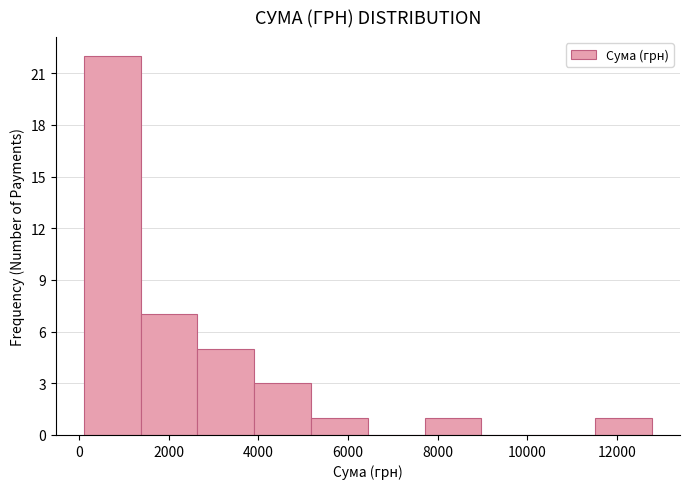

Reading left to right, list every bar in this chart as the range it spans on the x-axis followed by its height. Neither the bar edges nor the heights are printed on the chart, so give them approximately, as read against the axes.

200 to 1400: 22
1400 to 2600: 7
2600 to 4000: 5
4000 to 5200: 3
5200 to 6400: 1
6400 to 7800: 0
7800 to 9000: 1
9000 to 10200: 0
10200 to 11600: 0
11600 to 12800: 1